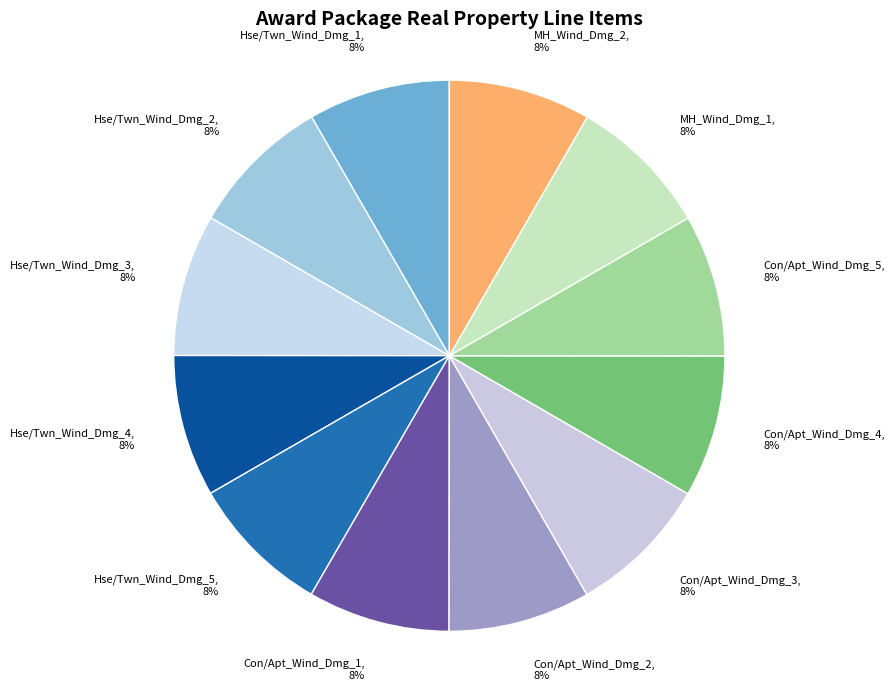

The Con/Apt_Wind_Dmg_5 slice represents 8% of the pie. True or false?

True